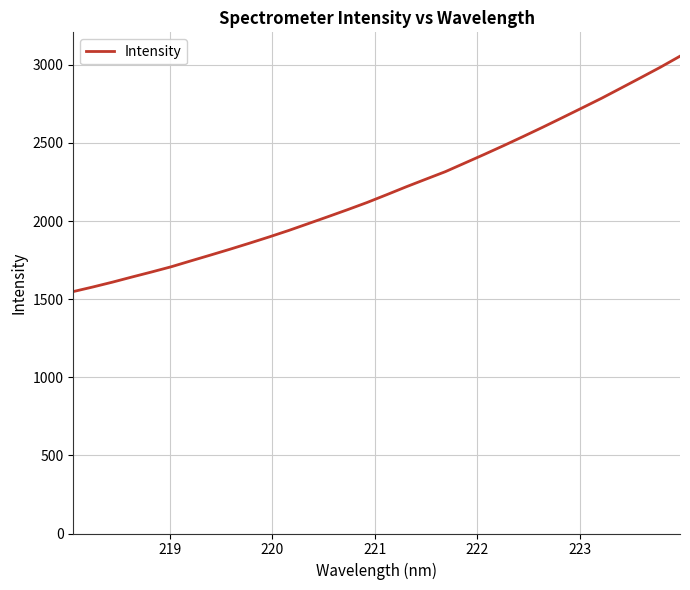

What is the maximum value shown in the chart?

3055.2